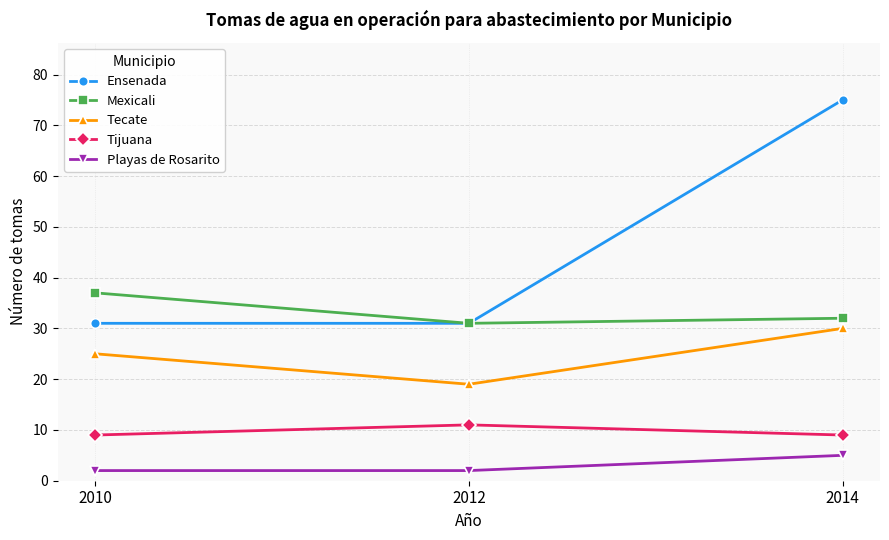

What is the value of the Ensenada point at the 2nd from the left?

31